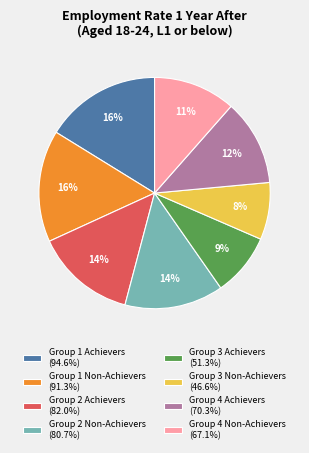

Approximately how many times larger is the value at Group 4 Achievers (70.3%) compared to Group 2 Non-Achievers (80.7%)?

0.9